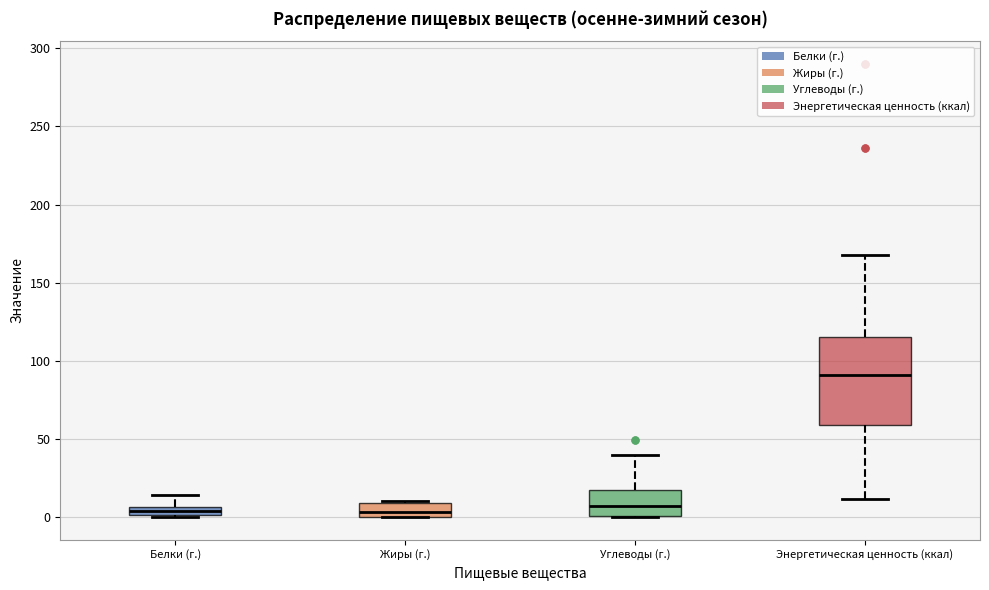

Which box has the highest median line?

Энергетическая ценность (ккал)